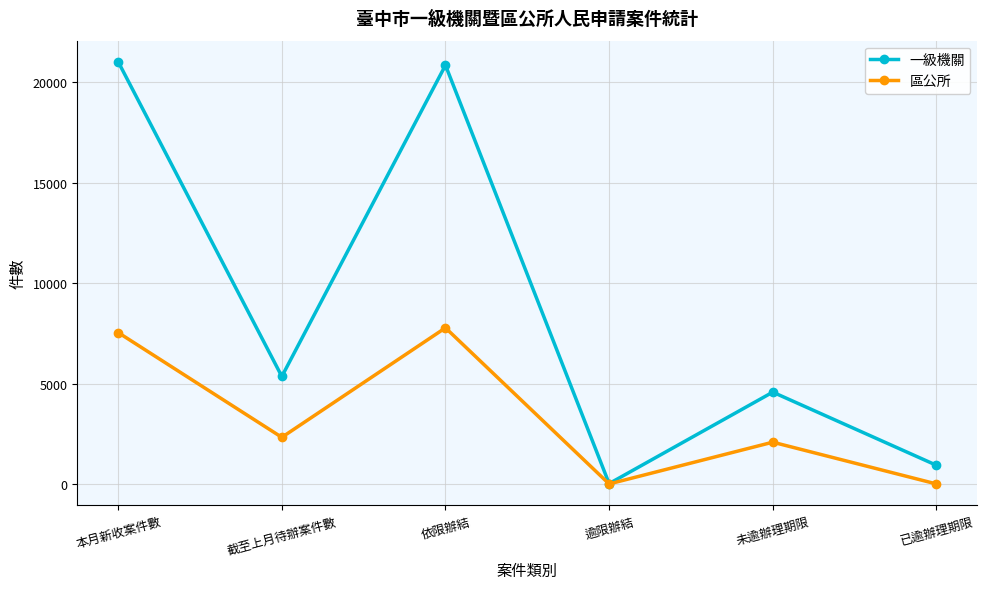

Rank the series by their average value, from highest to lowest.

一級機關, 區公所